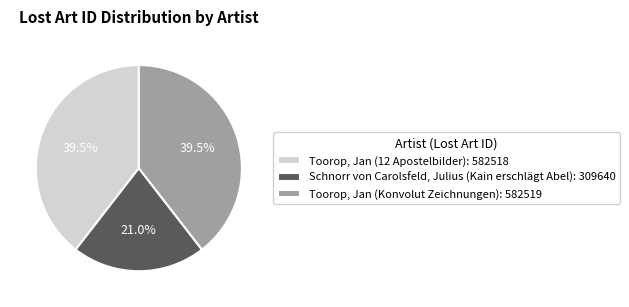

Is there a majority slice in this chart?

No